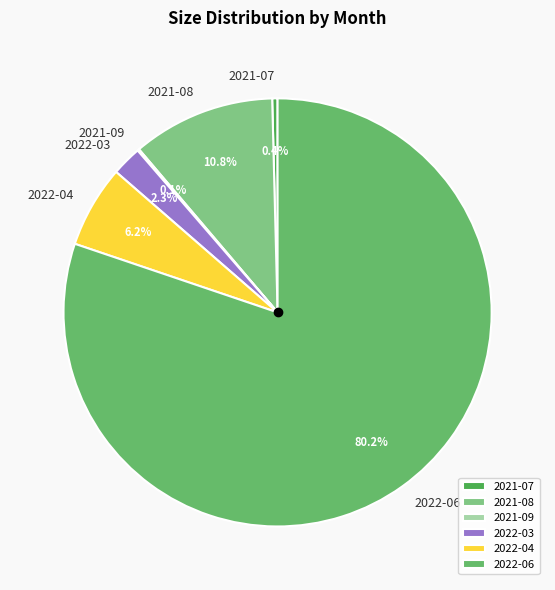

Between 2022-04 and 2022-03, which is larger?

2022-04